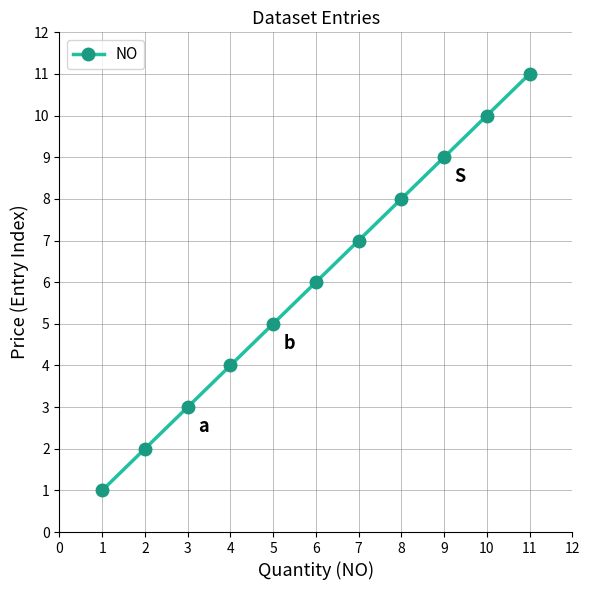

What is the average value?

6